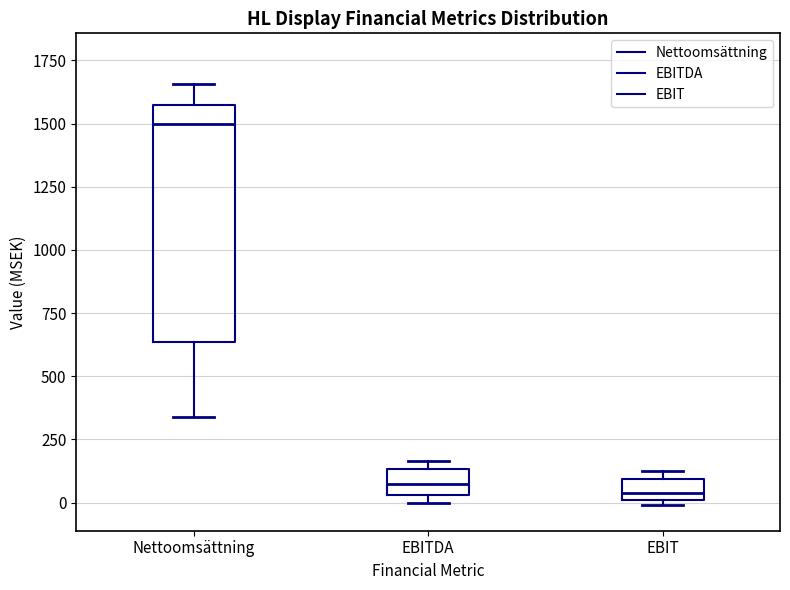

Reading left to right, transcribe this box plot: for each box, give where its median line is, the range the box spans, and where its two whiskers end, as read against the y-axis. The values are not printed on the chart, so give them approximately, as read against the axis.

Nettoomsättning: median 1500, box 650 to 1550, whiskers 350 to 1650
EBITDA: median 50 (inside the box), box 50 to 150, whiskers 0 to 150 (just above the box's upper edge)
EBIT: median 50, box 0 to 100, whiskers 0 (just below the box's lower edge) to 150